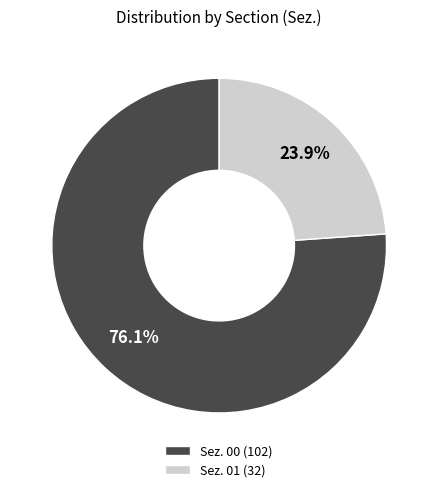

Which category has the smallest portion of the pie?

Sez. 01